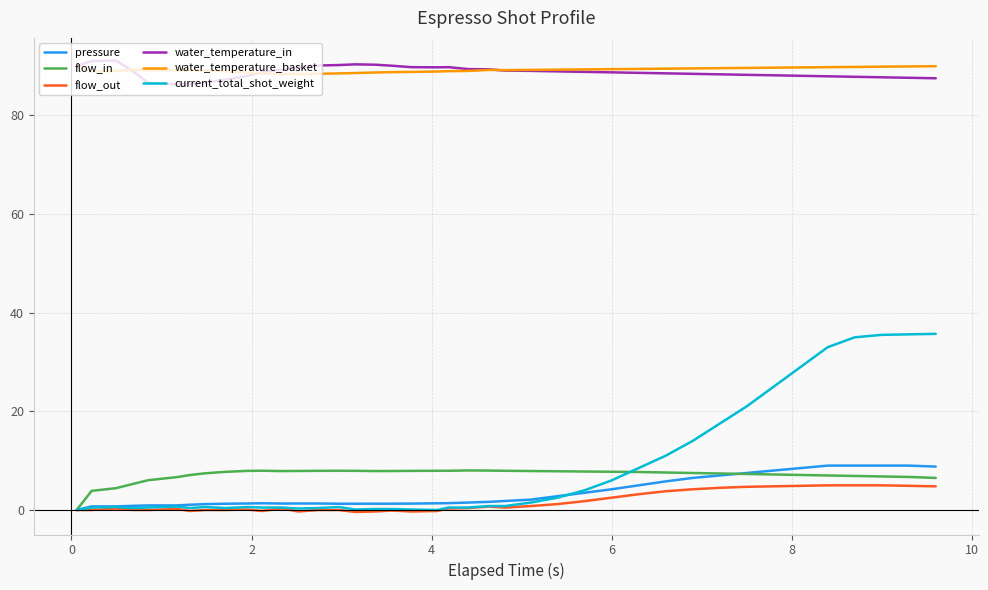

True or false: flow_out and water_temperature_in cross at least once.

False